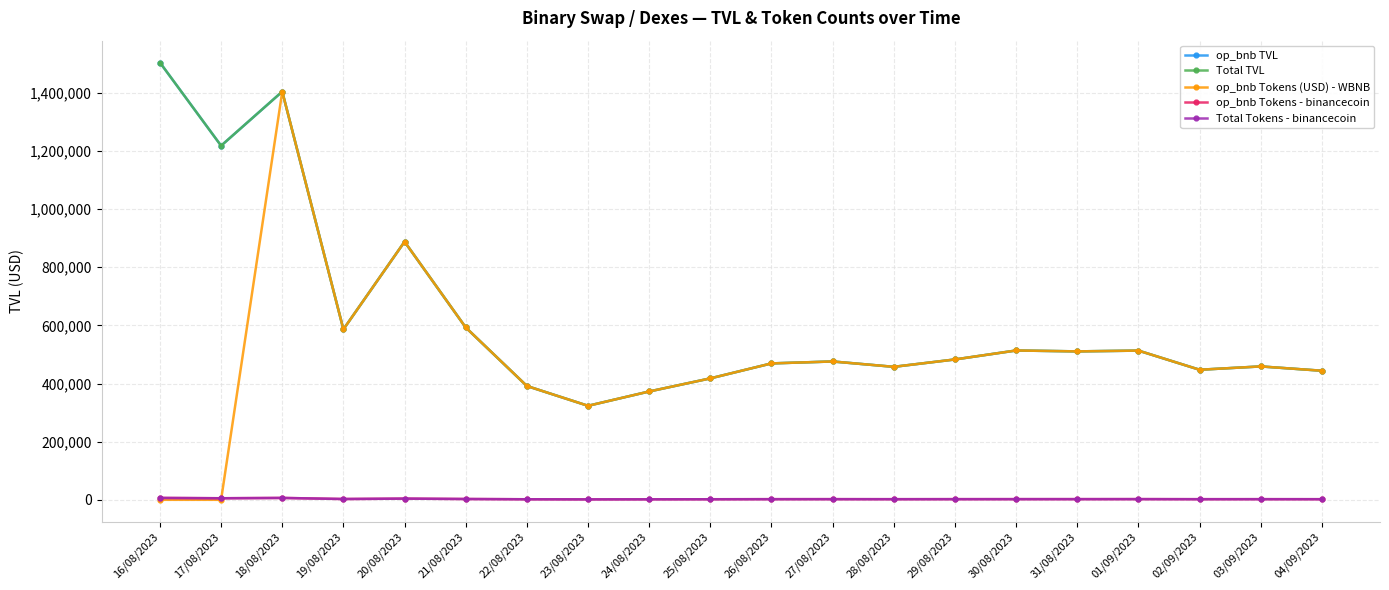

List the labels in order of op_bnb Tokens (USD) - WBNB value, smallest first.

16/08/2023, 17/08/2023, 23/08/2023, 24/08/2023, 22/08/2023, 25/08/2023, 04/09/2023, 02/09/2023, 28/08/2023, 03/09/2023, 26/08/2023, 27/08/2023, 29/08/2023, 31/08/2023, 01/09/2023, 30/08/2023, 19/08/2023, 21/08/2023, 20/08/2023, 18/08/2023